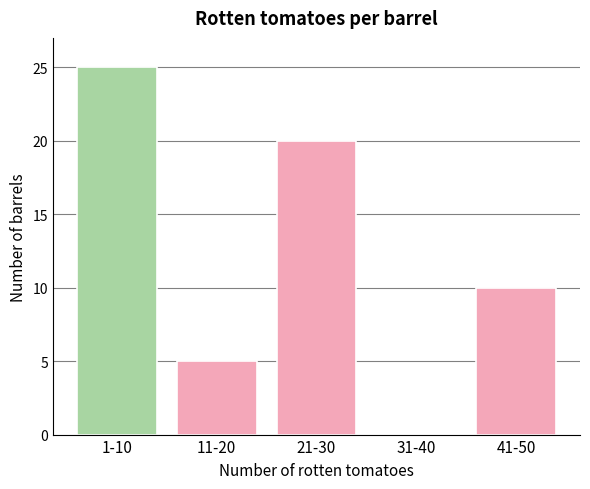

Reading left to right, list all the values displayed in this chart.

1-10=25	11-20=5	21-30=20	31-40=0	41-50=10